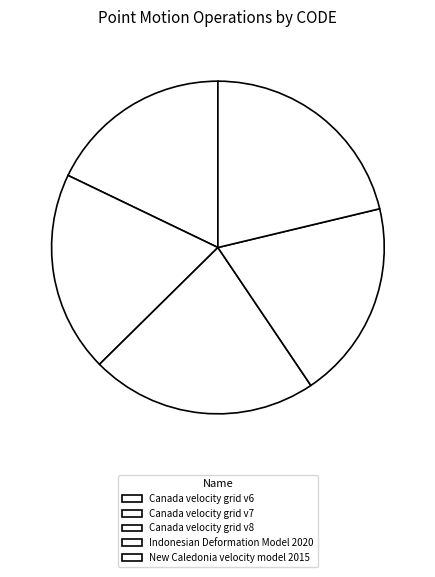

How many slices are in this pie chart?

5